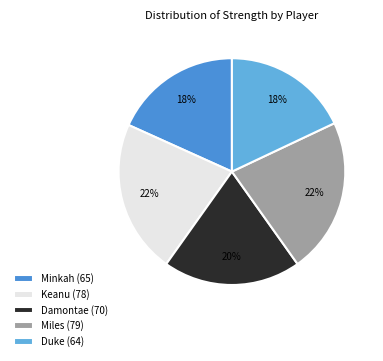

Is Duke the majority of the pie?

No